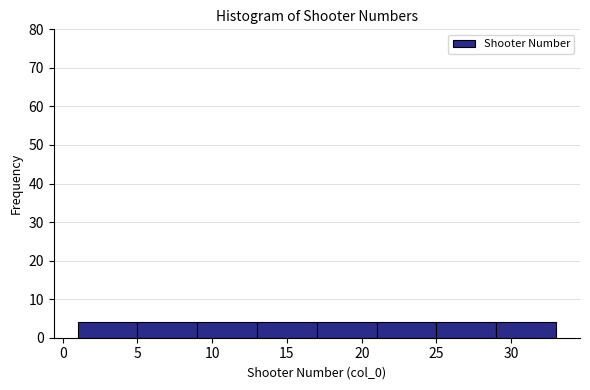

Reading left to right, list every bar in this chart as the range it spans on the x-axis followed by its height. The values are not printed on the chart, so give them approximately, as read against the axis.

1 to 5: 4
5 to 9: 4
9 to 13: 4
13 to 17: 4
17 to 21: 4
21 to 25: 4
25 to 29: 4
29 to 33: 4